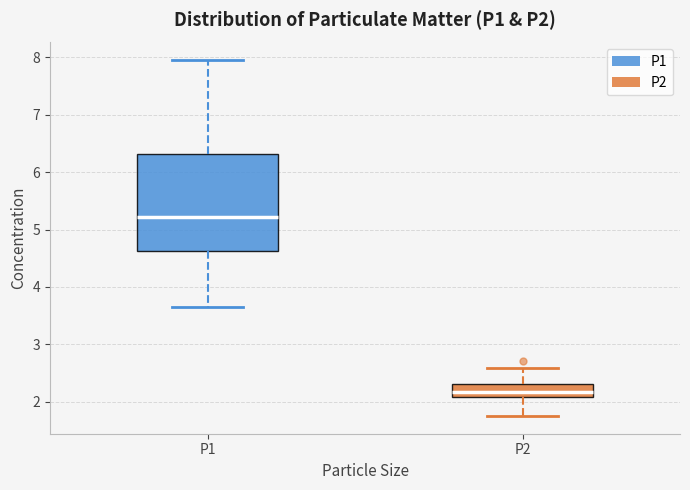

Which box is the tallest, from its lower edge to its upper edge?

P1